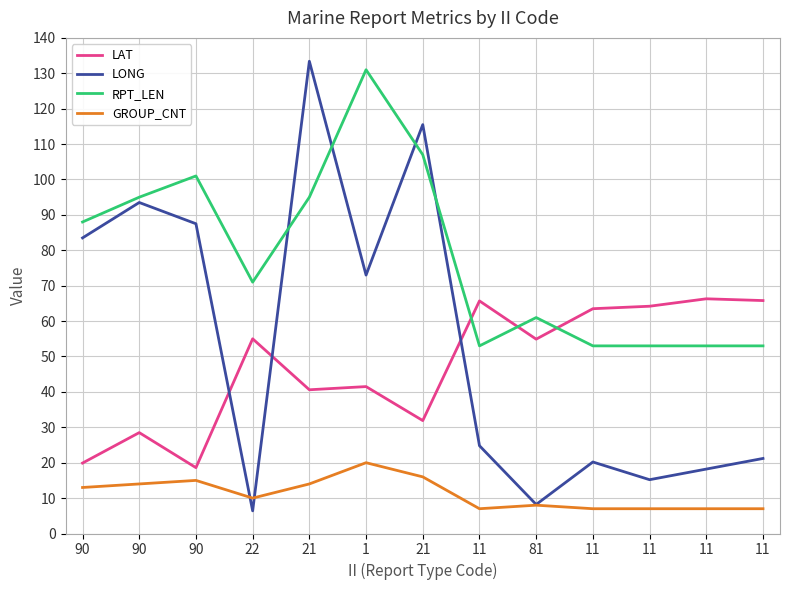

What is the label of the 11th point from the left?

11